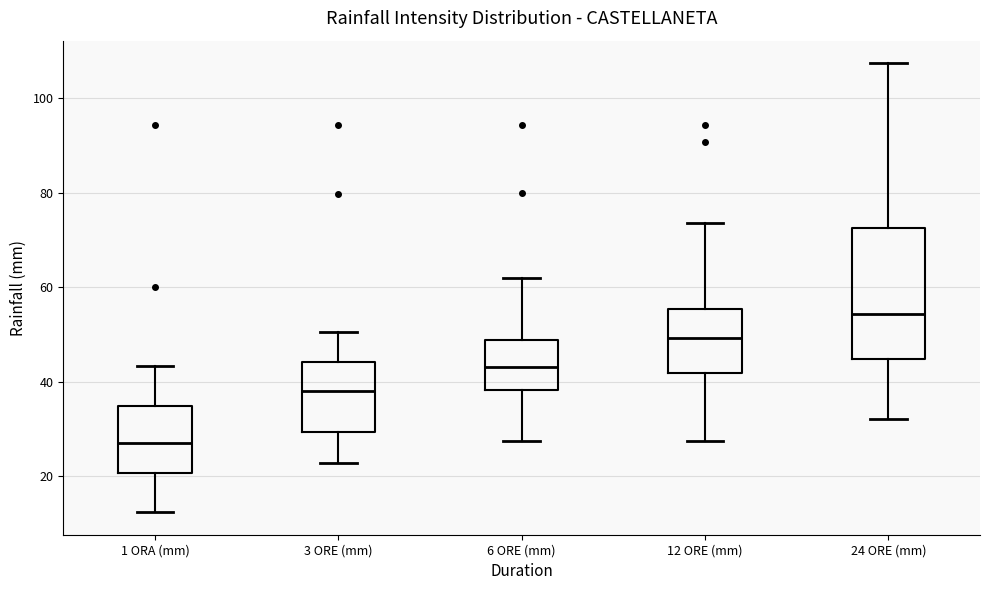

Reading left to right, read every box against the y-axis: the position of its median line, the range the box covers, and the ends of its whiskers. The values are not printed on the chart, so give them approximately, as read against the axis.

1 ORA (mm): median 28, box 20 to 34, whiskers 12 to 44
3 ORE (mm): median 38, box 30 to 44, whiskers 22 to 50
6 ORE (mm): median 44, box 38 to 48, whiskers 28 to 62
12 ORE (mm): median 50, box 42 to 56, whiskers 28 to 74
24 ORE (mm): median 54, box 44 to 72, whiskers 32 to 108